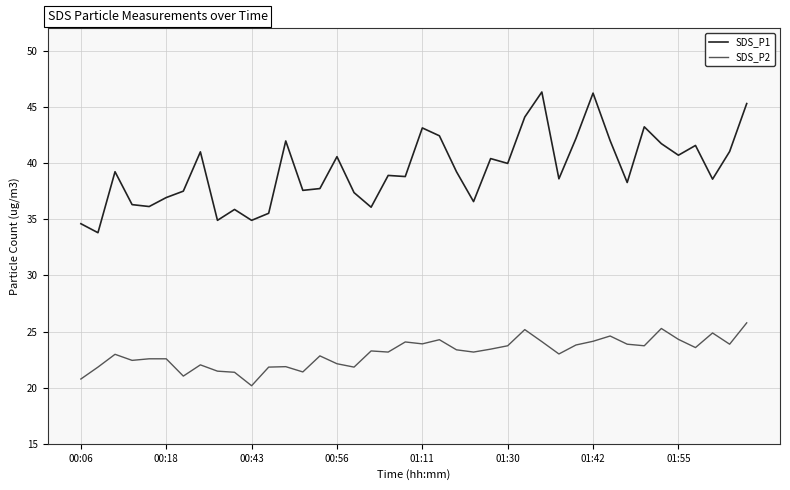

Which series has the largest range (max minus min)?

SDS_P1